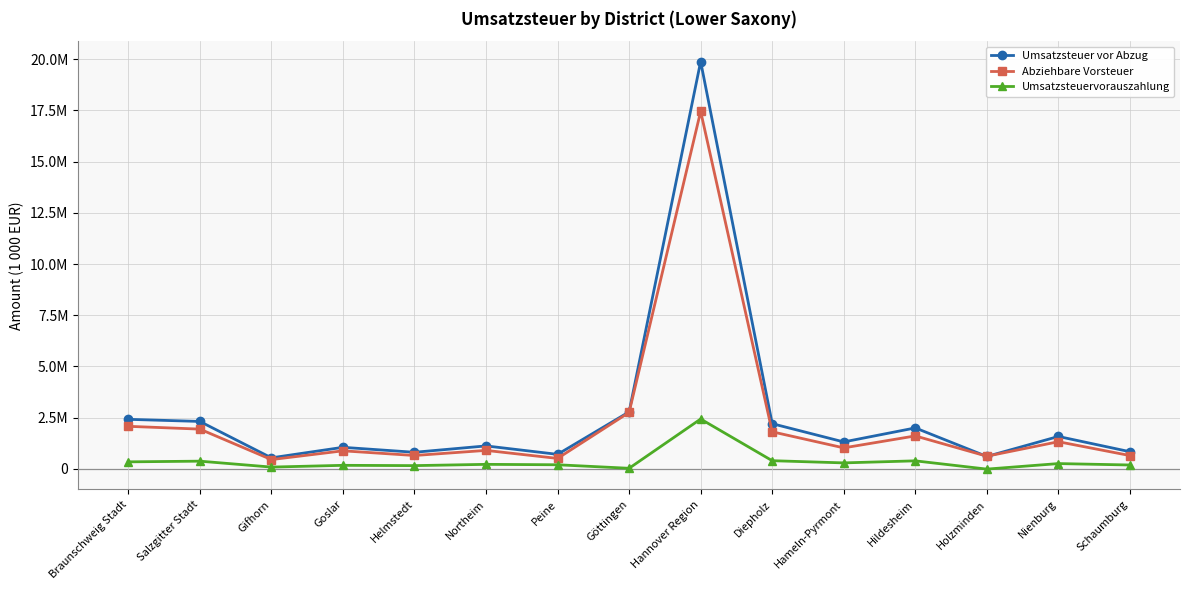

True or false: Umsatzsteuer vor Abzug has more than 2 points higher than both neighbors.

True